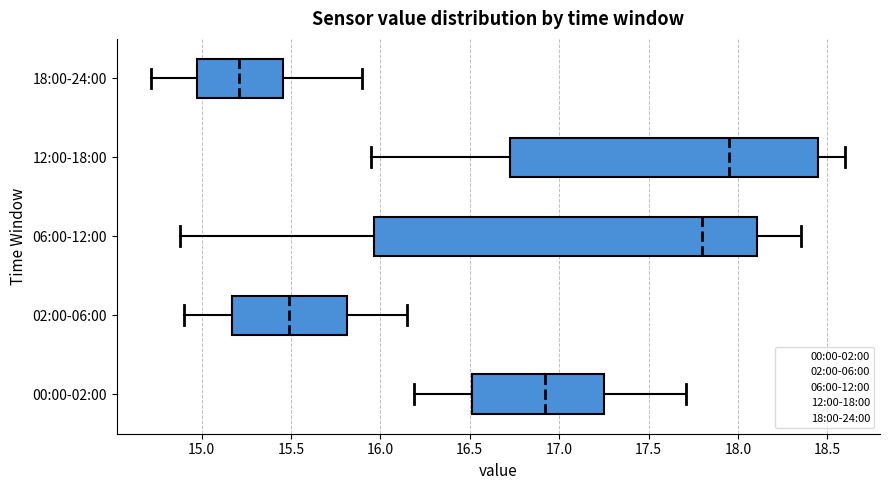

Which box has the furthest to the left median line?

18:00-24:00